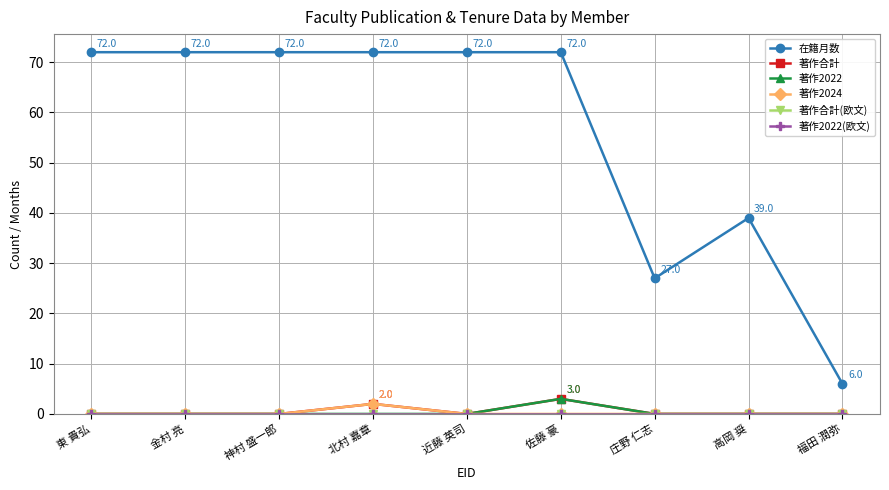

Does the chart have visible grid lines?

Yes